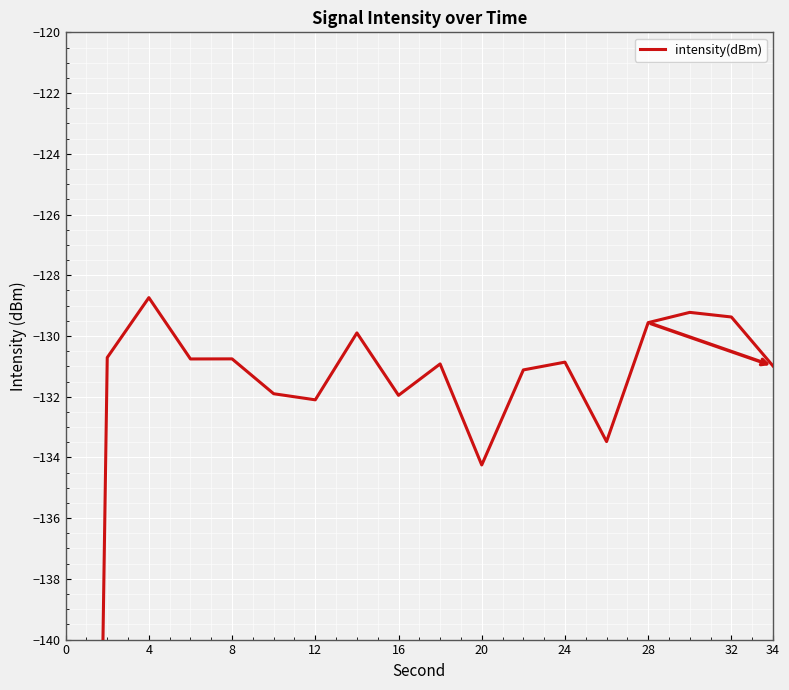

How many data points does each series have?

18